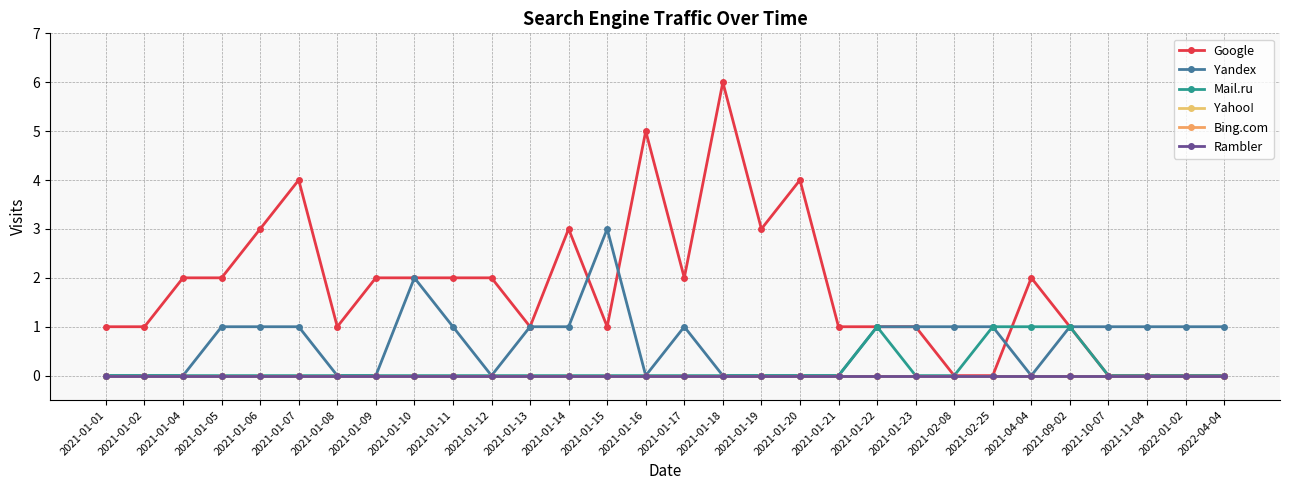

Does the chart have visible grid lines?

Yes